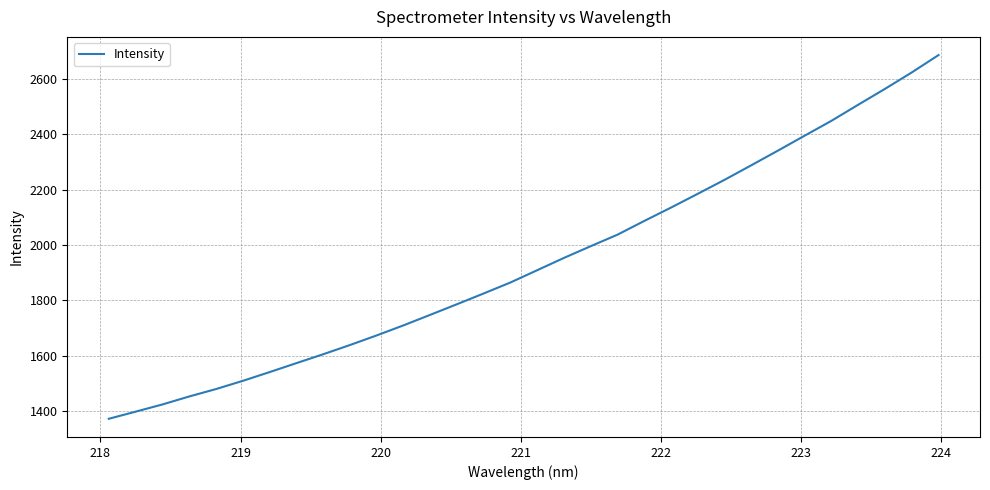

What is the difference between the maximum and minimum values?

1314.1